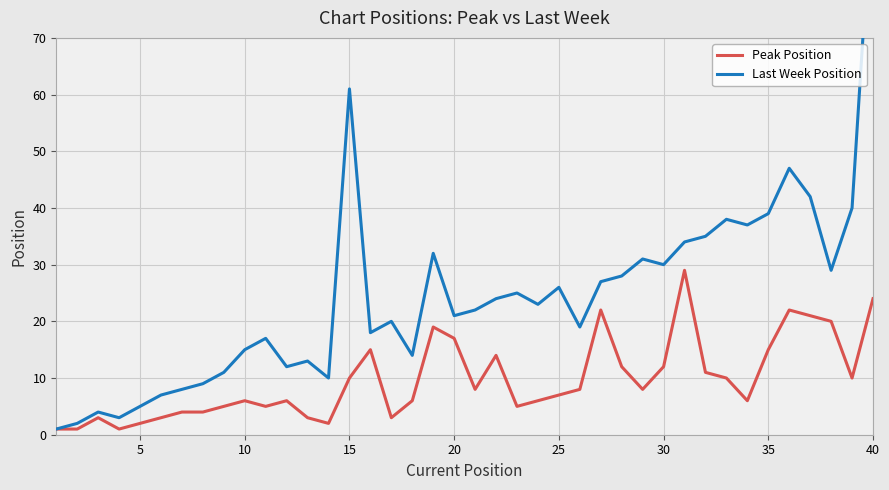

What is the highest value of the Peak Position series?

29